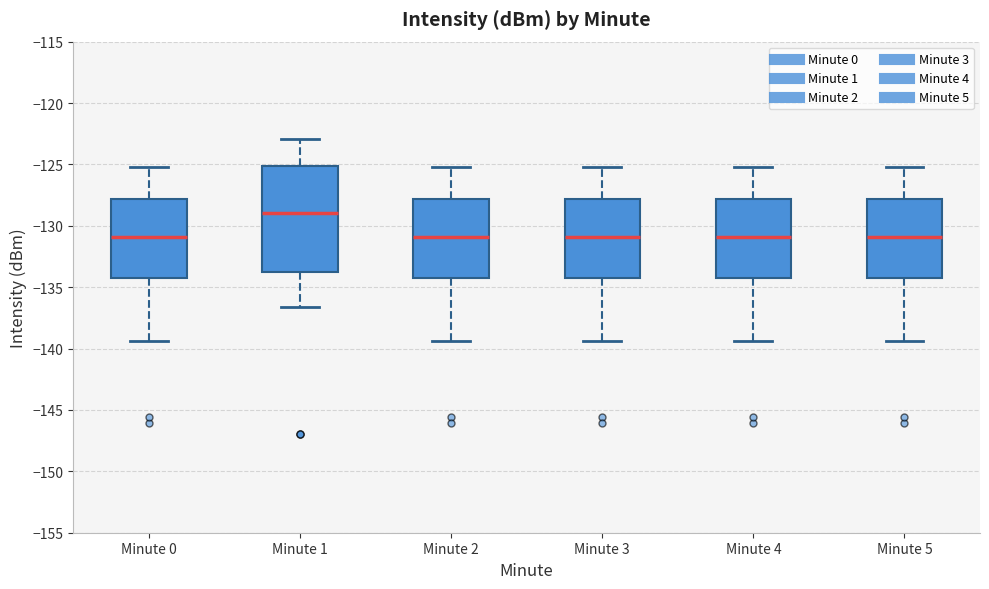

Where does the upper whisker of the box for Minute 3 end on the y-axis? The values are not printed on the chart, so give them approximately, as read against the axis.

-125.0